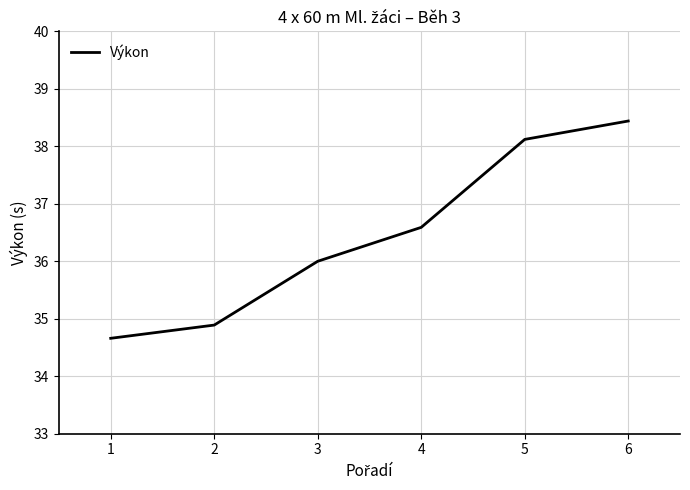

True or false: the data has more than 1 interior local peaks.

False